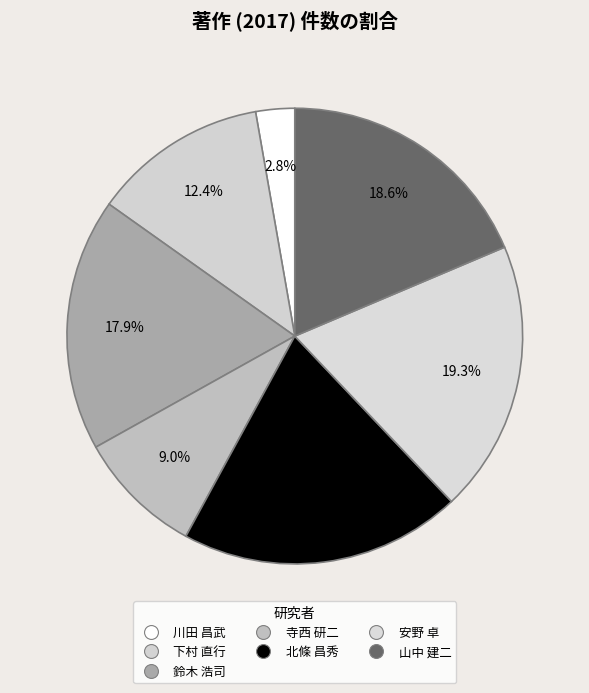

How many segments does this pie chart have?

7